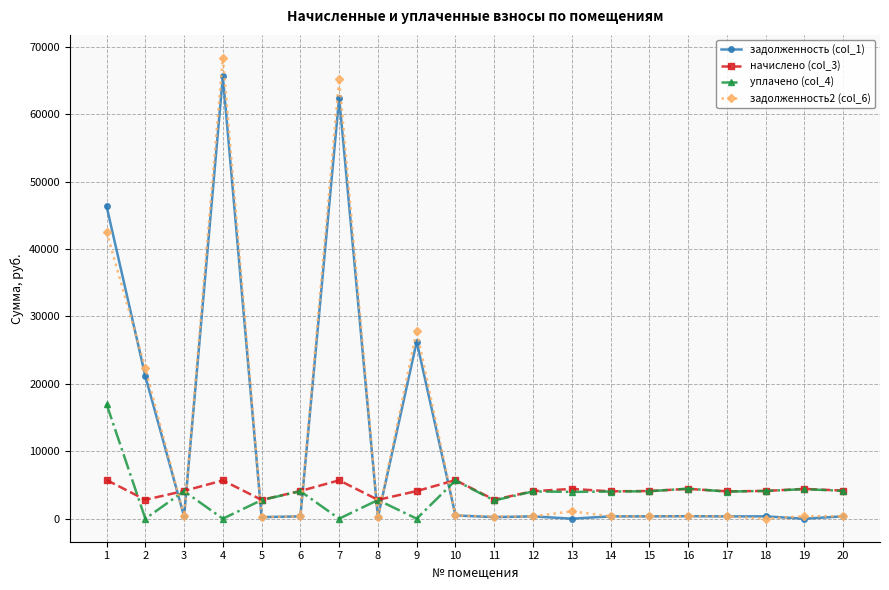

At which category does the chart reach its peak across all series?

4